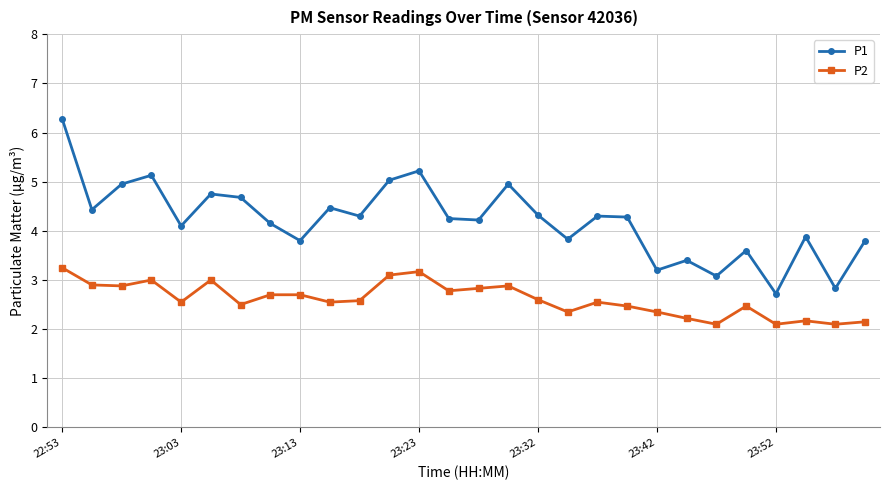

Which series has the largest range (max minus min)?

P1